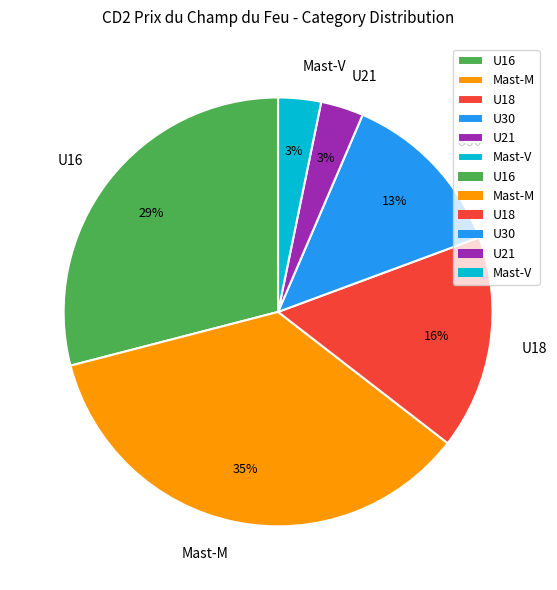

To the nearest percent, what is the difference between the largest and smallest slice percentages?

32%